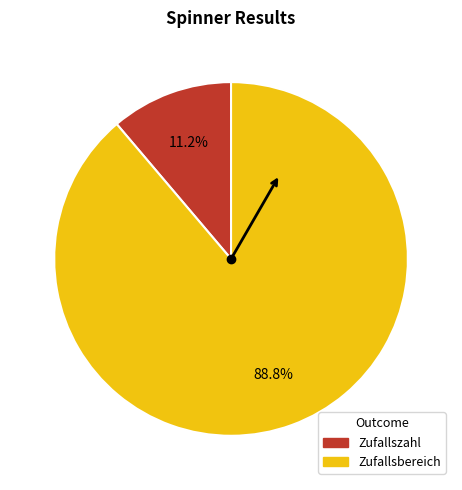

How many slices are in this pie chart?

2